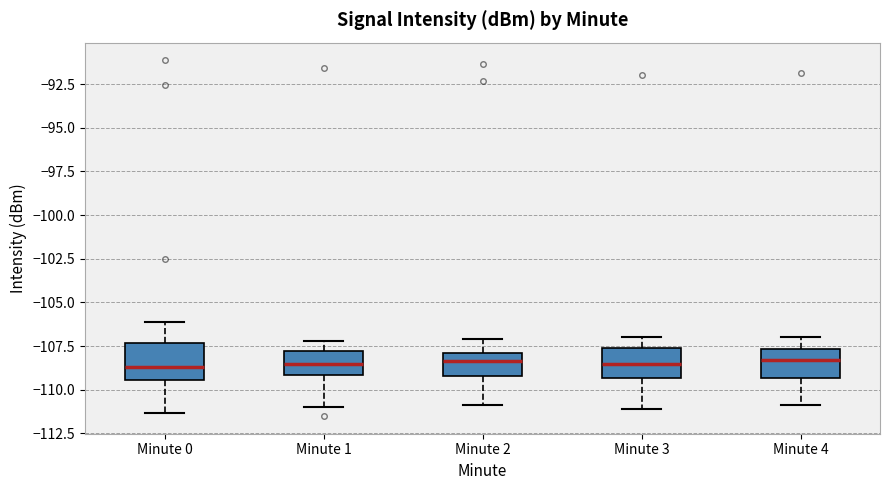

Where does the median line of the box for Minute 3 sit on the y-axis? The values are not printed on the chart, so give them approximately, as read against the axis.

-108.5